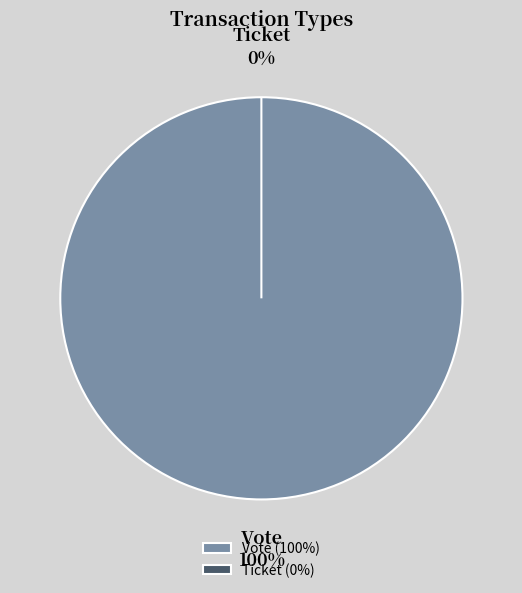

What is the change in value from Vote to Ticket?

-1